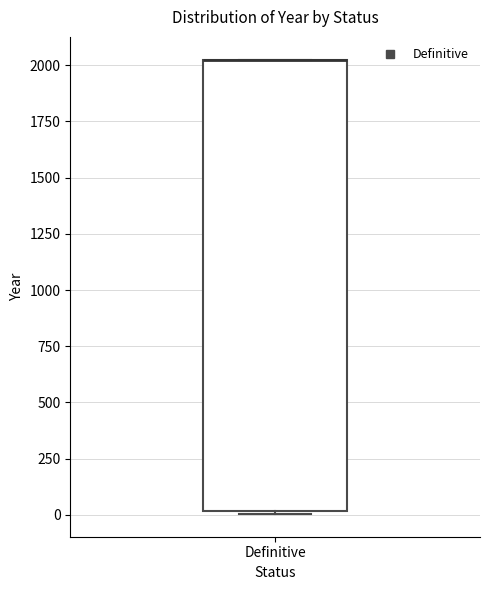

Read this box plot against the y-axis: the position of the median line, the range covered by the box, and the ends of both whiskers. The values are not printed on the chart, so give them approximately, as read against the axis.

median 2000 (drawn on the box's upper edge), box 0 to 2050, whiskers 0 (just below the box's lower edge) to 2050